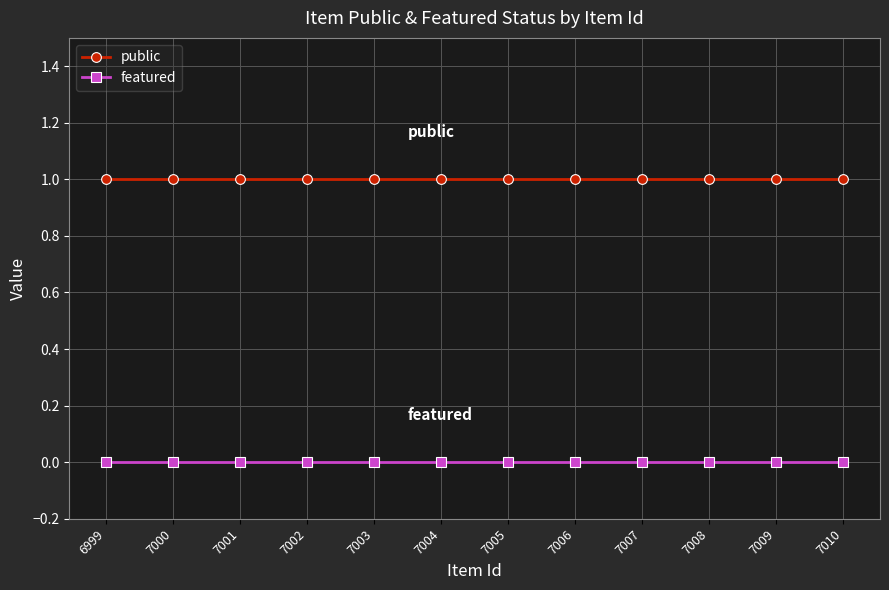

What is the value of the public point at the 4th from the left?

1